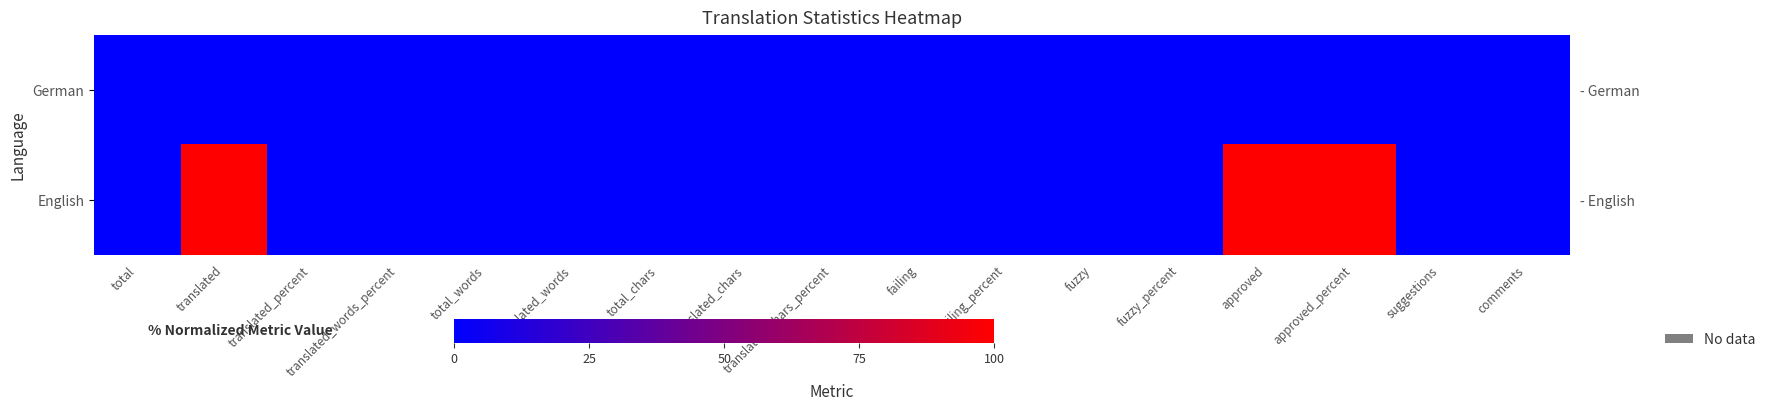

Rank the categories by English value from lowest to highest.

total, translated_percent, translated_words_percent, total_words, translated_words, total_chars, translated_chars, translated_chars_percent, failing, failing_percent, fuzzy, fuzzy_percent, suggestions, comments, translated, approved, approved_percent